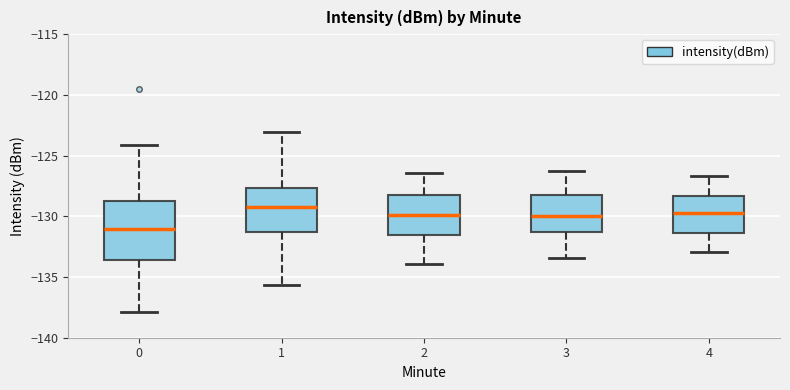

Where is the upper edge of the box at x = 3 on the y-axis? The values are not printed on the chart, so give them approximately, as read against the axis.

-128.0